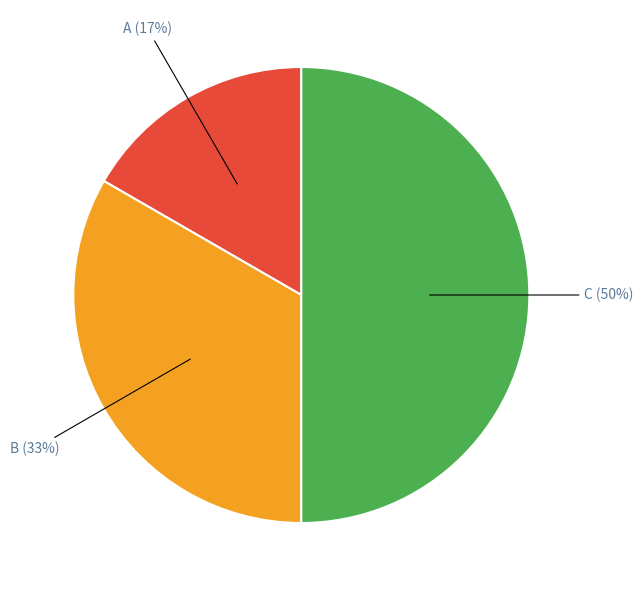

Is B the majority of the pie?

No